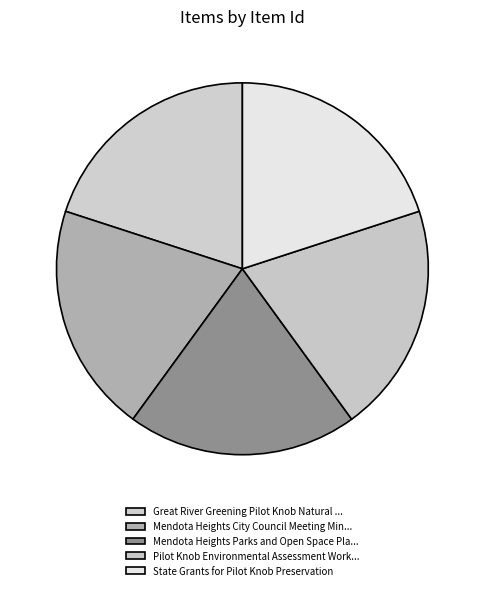

Which slice is the largest?

Mendota Heights Parks and Open Space Plan